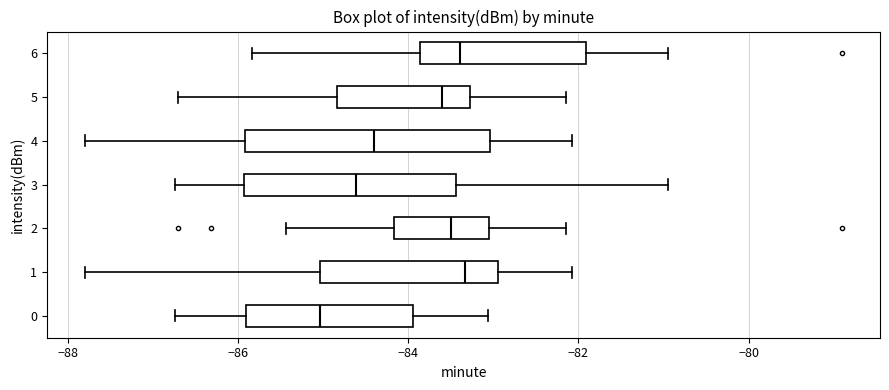

Which box's median line is the furthest to the left?

0